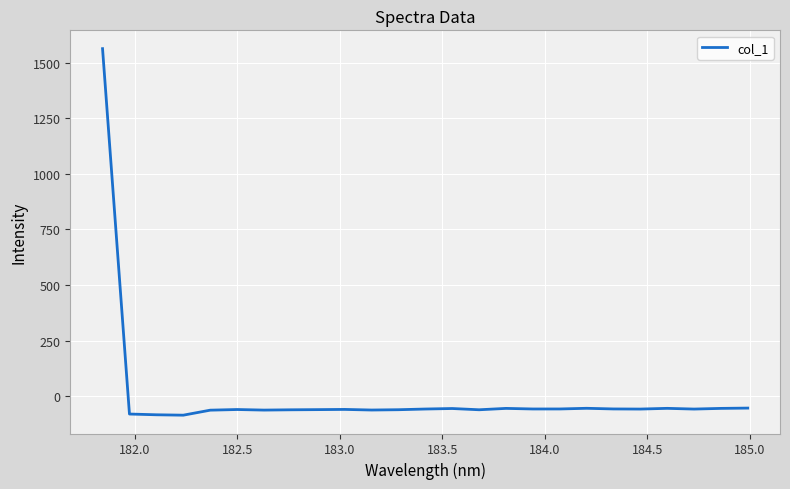

What is the difference between the maximum and minimum values?

1649.6